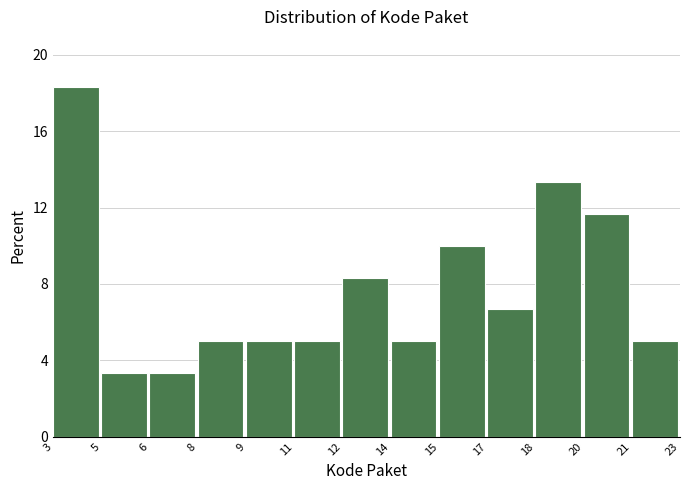

Reading left to right, extract all data points from this chart.

18.3	3.3	3.3	5.0	5.0	5.0	8.3	5.0	10.0	6.7	13.3	11.7	5.0